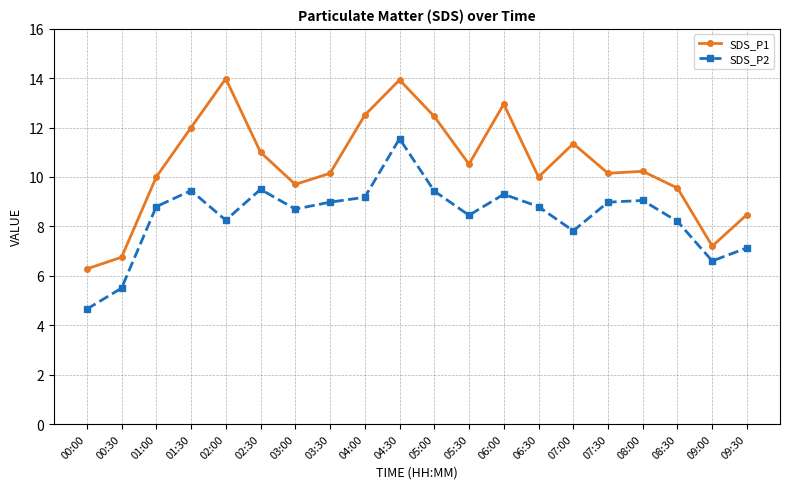

At which label does SDS_P2 first exceed 8?

01:00